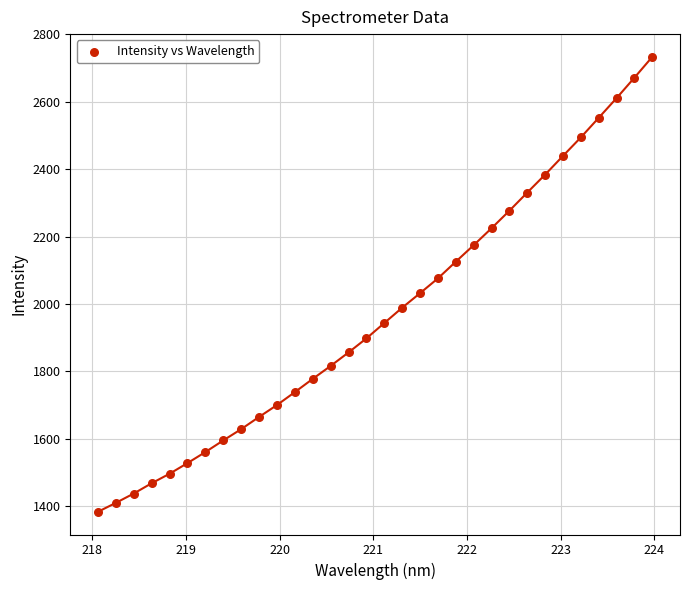

What is the range of Y values (max minus min)?

1350.2